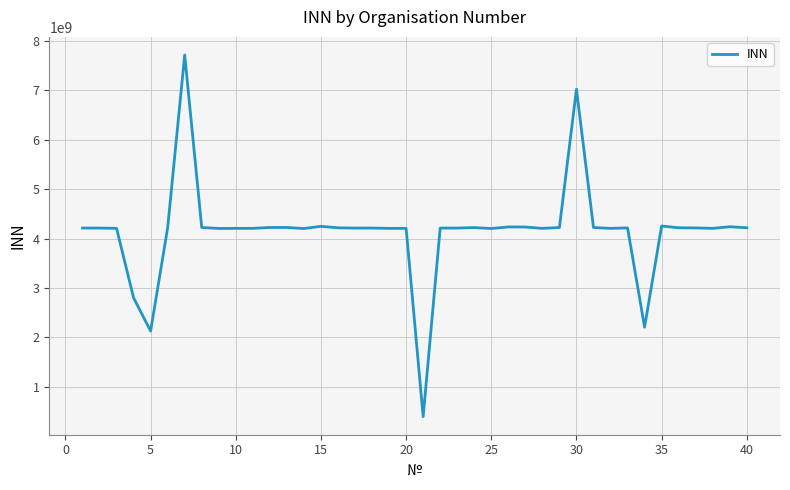

What is the difference between the second highest and minimum values?

6617351444